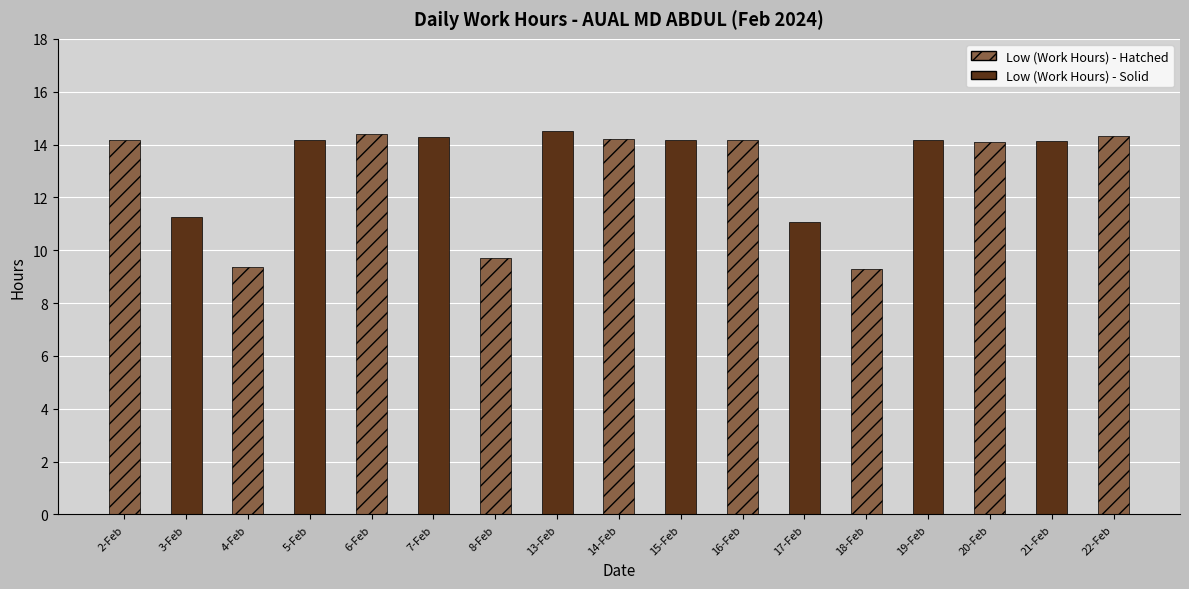

At which label is the value closest to 11?

17-Feb